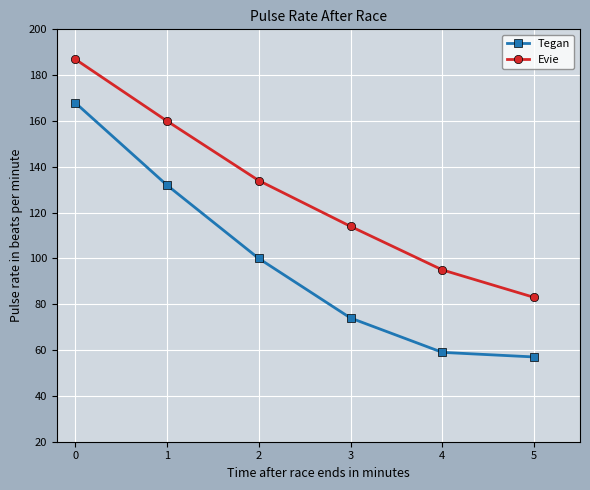

Where is Evie nearest to the value 135?

2